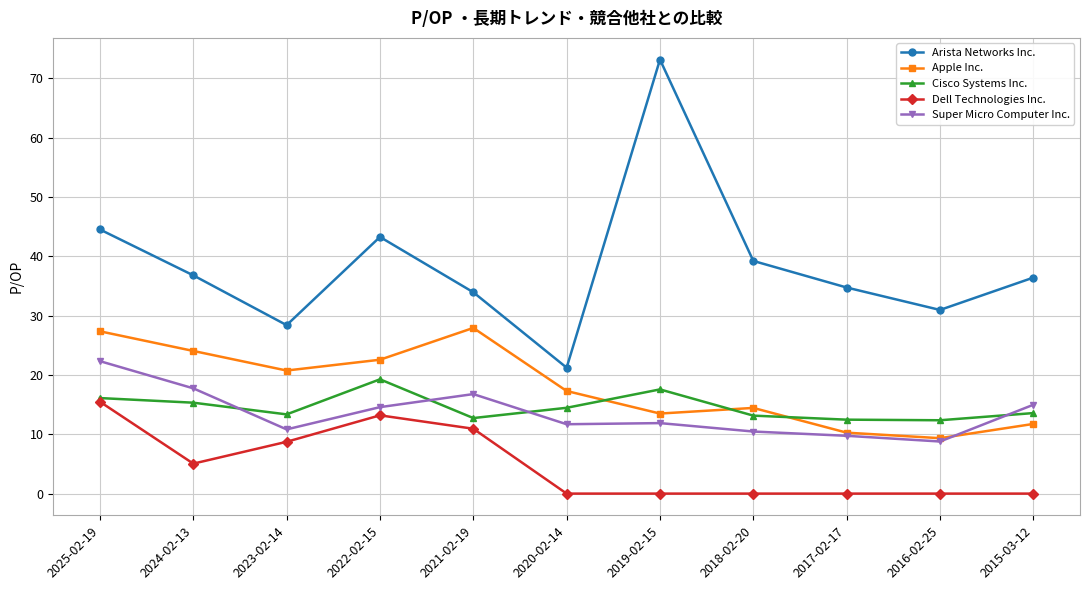

How many values in the Arista Networks Inc. series exceed 36?

6